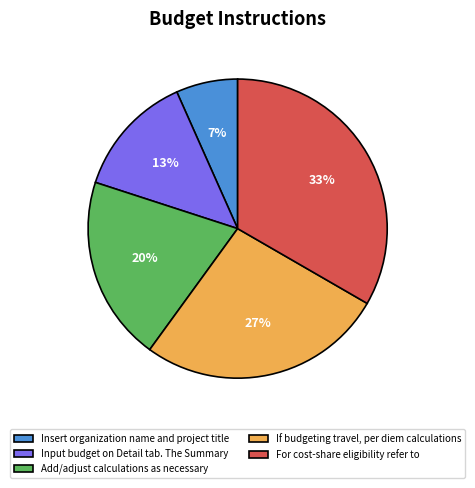

To the nearest percent, what percentage of the pie is For cost-share eligibility refer to?

33%